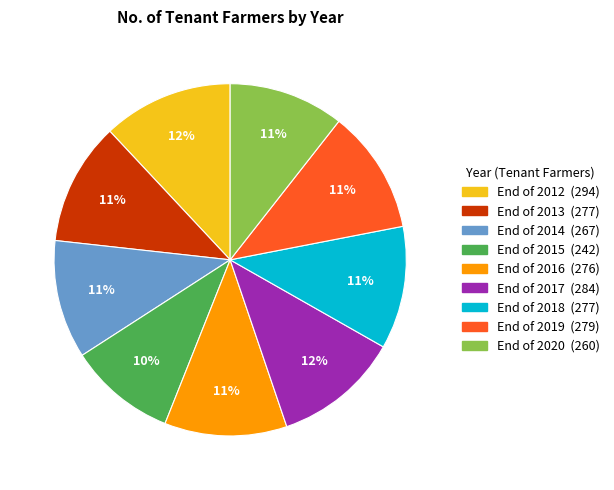

To the nearest percent, what is the difference between the largest and smallest slice percentages?

2%